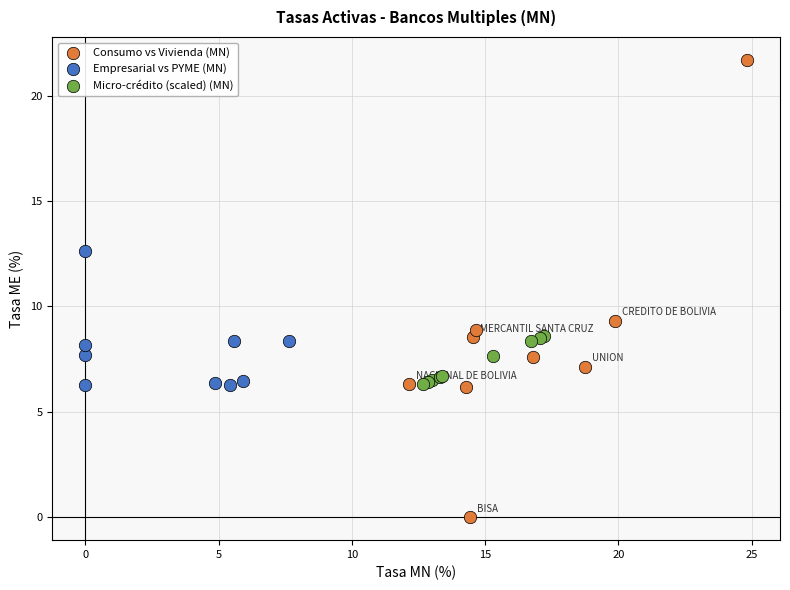

Which series has the largest Y range (max minus min)?

Consumo vs Vivienda (MN)